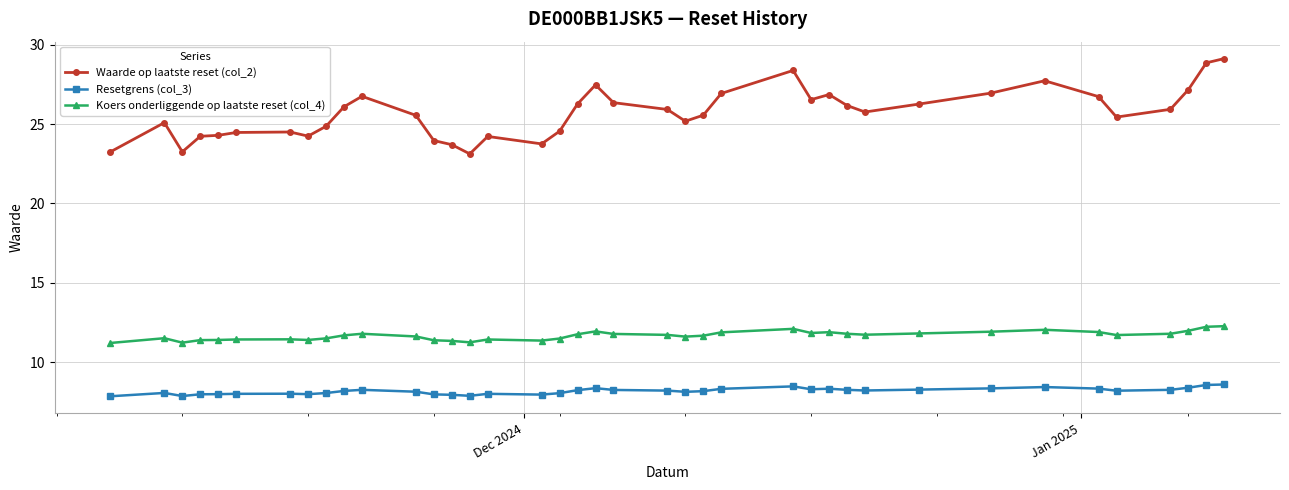

Which series has the largest total across all categories?

Waarde op laatste reset (col_2)